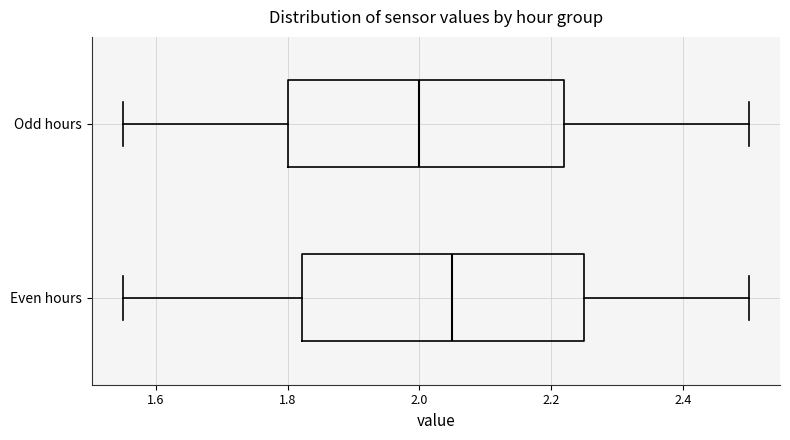

Which box has the furthest to the right median line?

Even hours